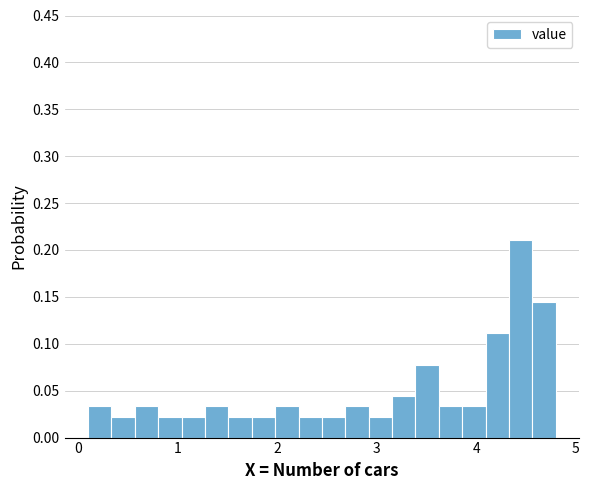

Read against the x-axis, roughly where is the centre of the tallest bar?

4.4